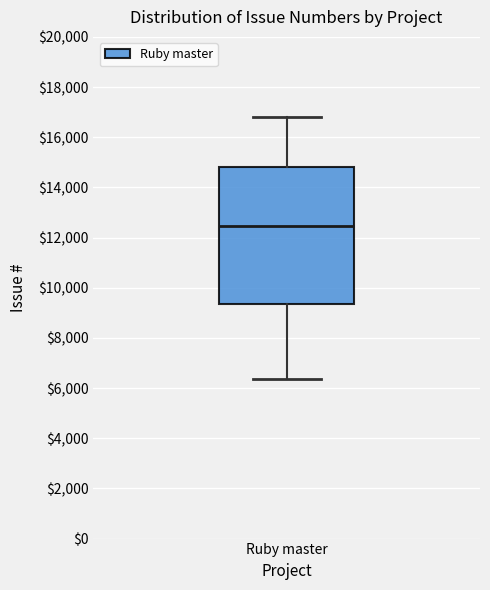

Where does the lower whisker of the box for Ruby master end on the y-axis? The values are not printed on the chart, so give them approximately, as read against the axis.

6400